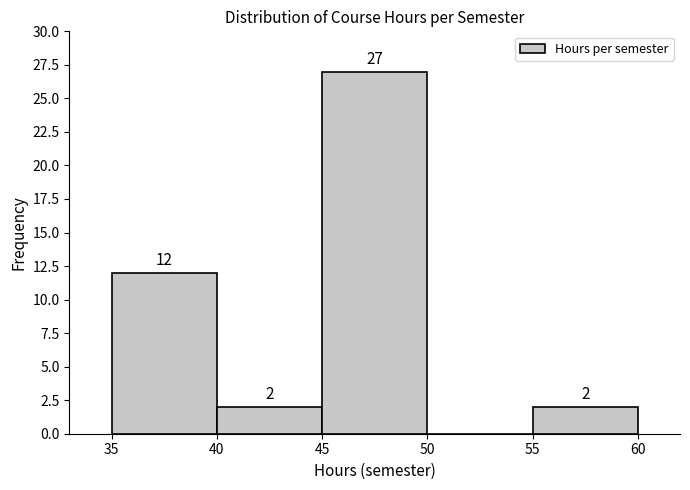

Which range on the x-axis has the tallest bar?

45 to 50